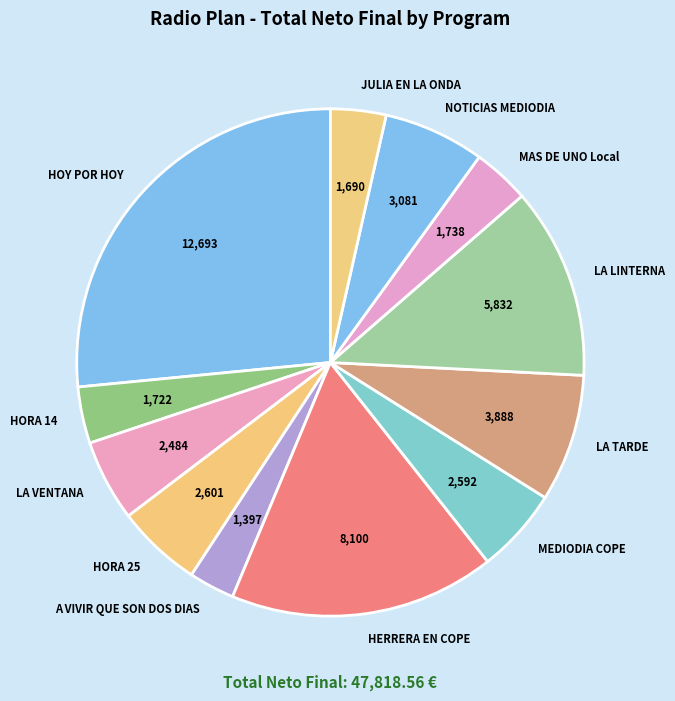

True or false: HORA 14 accounts for 4% of the total.

True